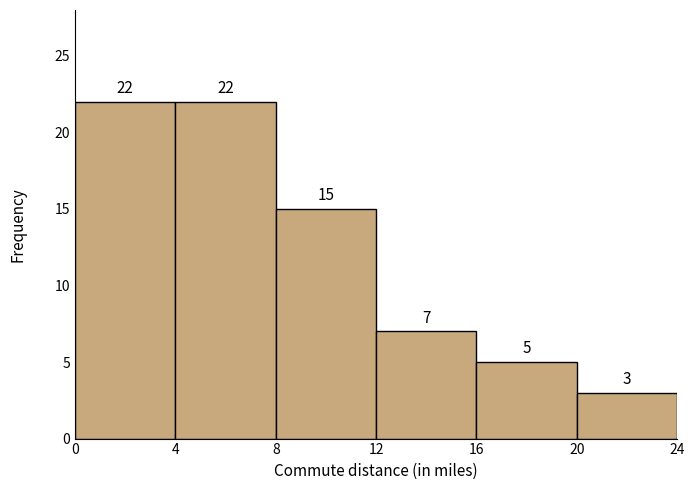

Reading left to right, list every bar in this chart as the range it spans on the x-axis followed by its height.

0 to 4: 22
4 to 8: 22
8 to 12: 15
12 to 16: 7
16 to 20: 5
20 to 24: 3